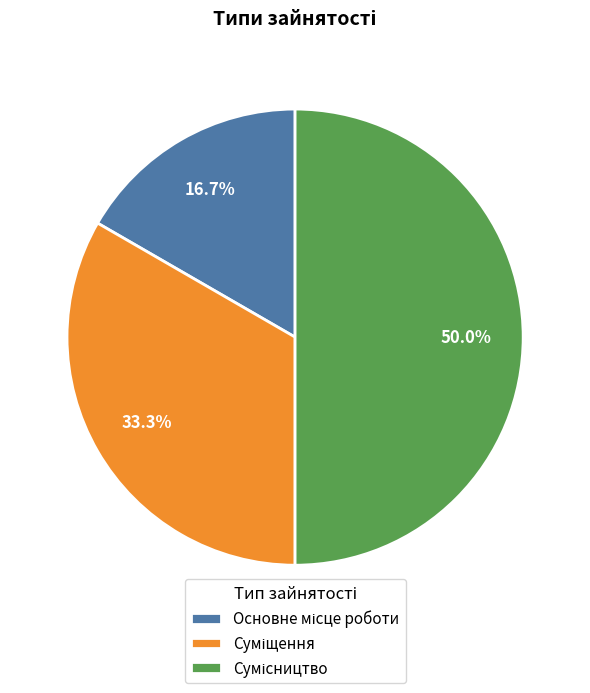

To the nearest percent, what is the combined percentage of Основне місце роботи and Сумісництво?

67%